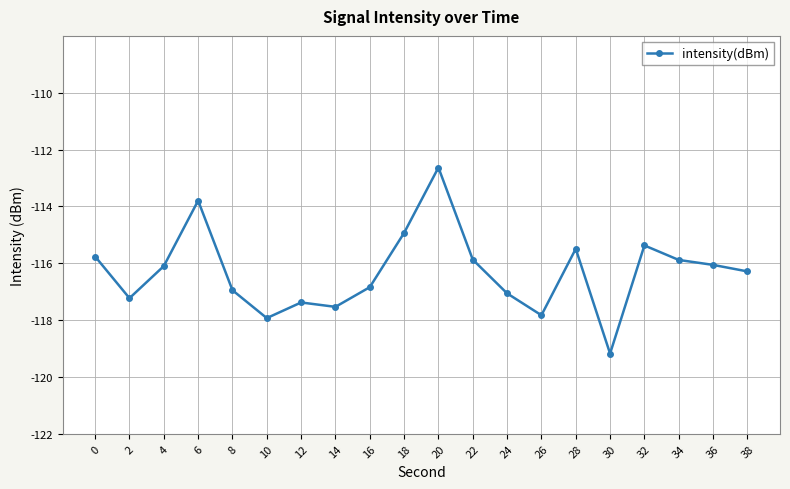

Between 30 and 8, which is larger?

8